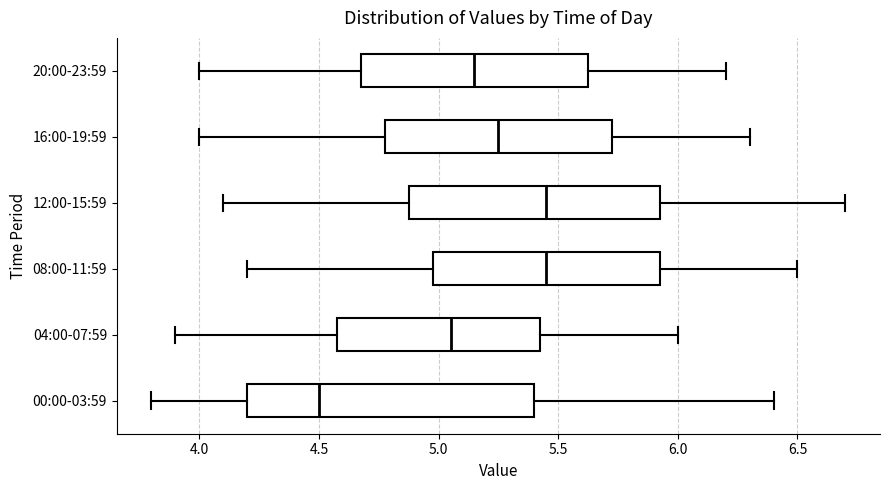

Which box is the widest, from its left edge to its right edge?

00:00-03:59